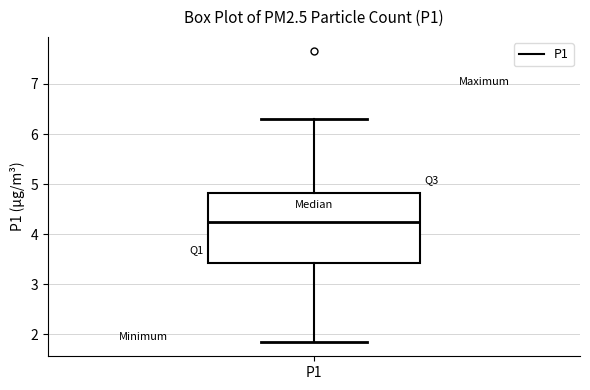

Where does the upper whisker of the box for P1 end on the y-axis? The values are not printed on the chart, so give them approximately, as read against the axis.

6.3